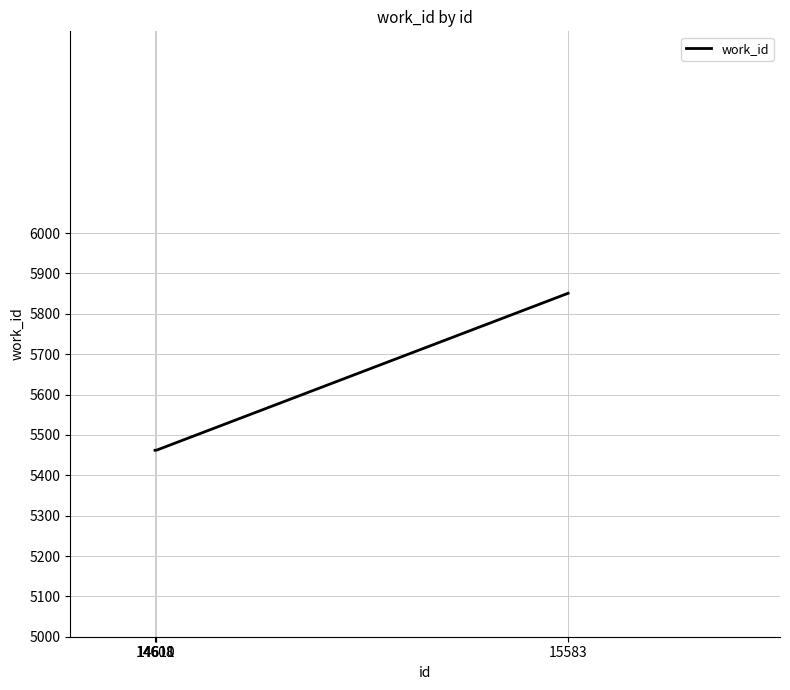

What is the minimum value shown in the chart?

5462